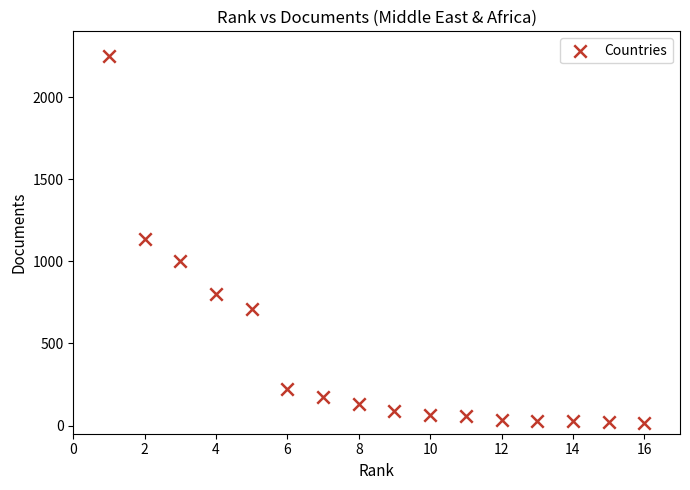

What is the range of Y values (max minus min)?

2232